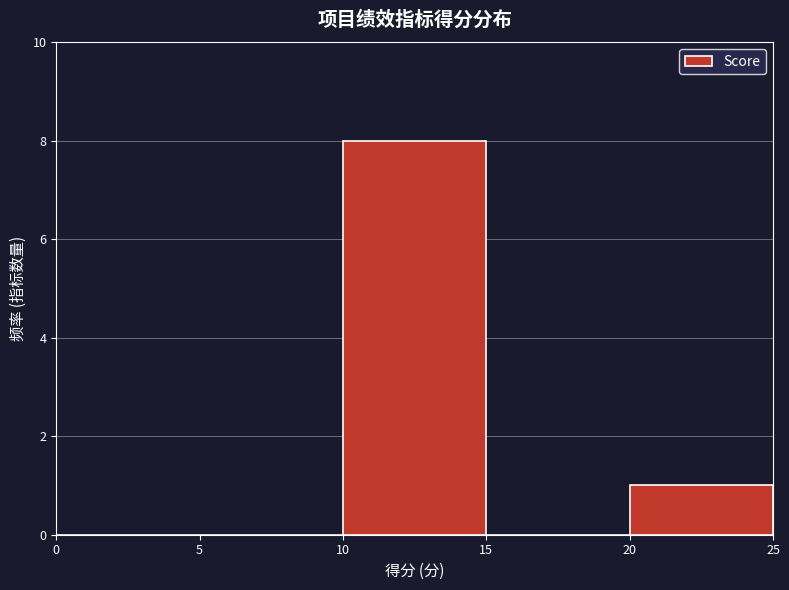

What is the height of the bar covering 20 to 25 on the x-axis? The values are not printed on the chart, so give them approximately, as read against the axis.

1